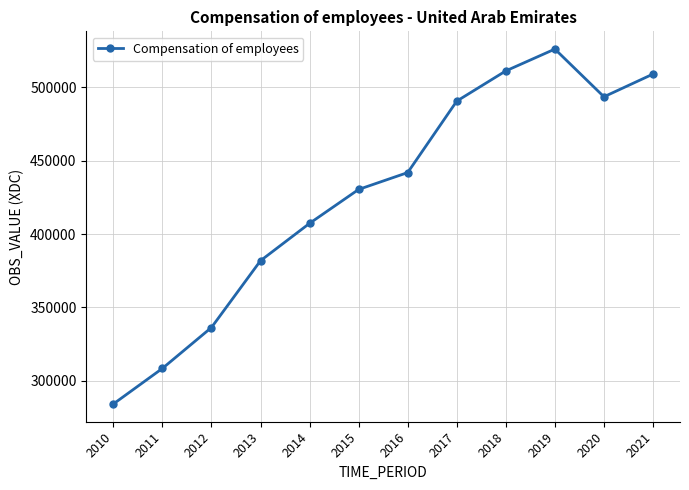

How many points are higher than both their immediate neighbors (excluding endpoints)?

1